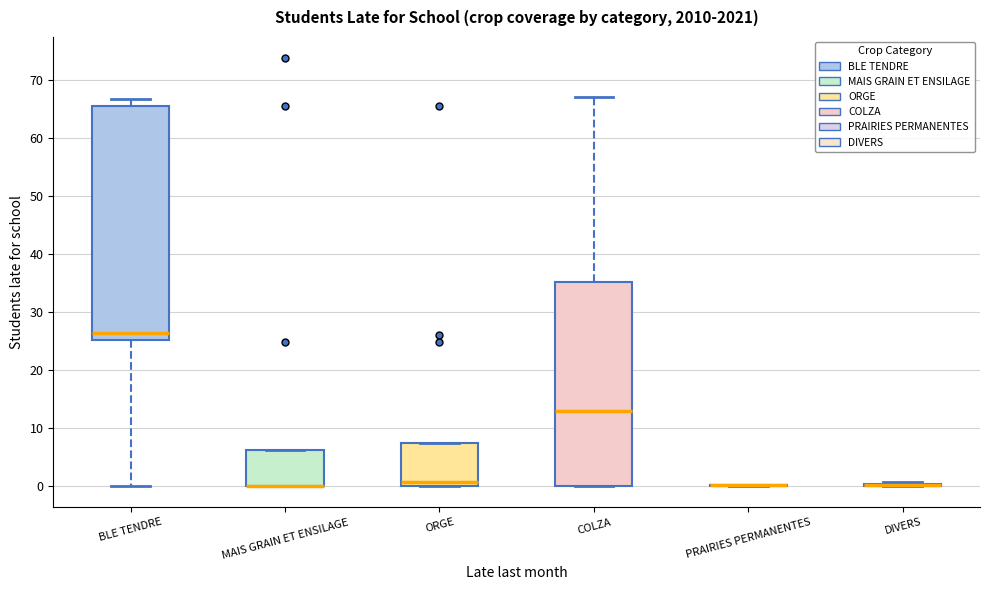

Where is the upper edge of the box for MAIS GRAIN ET ENSILAGE on the y-axis? The values are not printed on the chart, so give them approximately, as read against the axis.

6